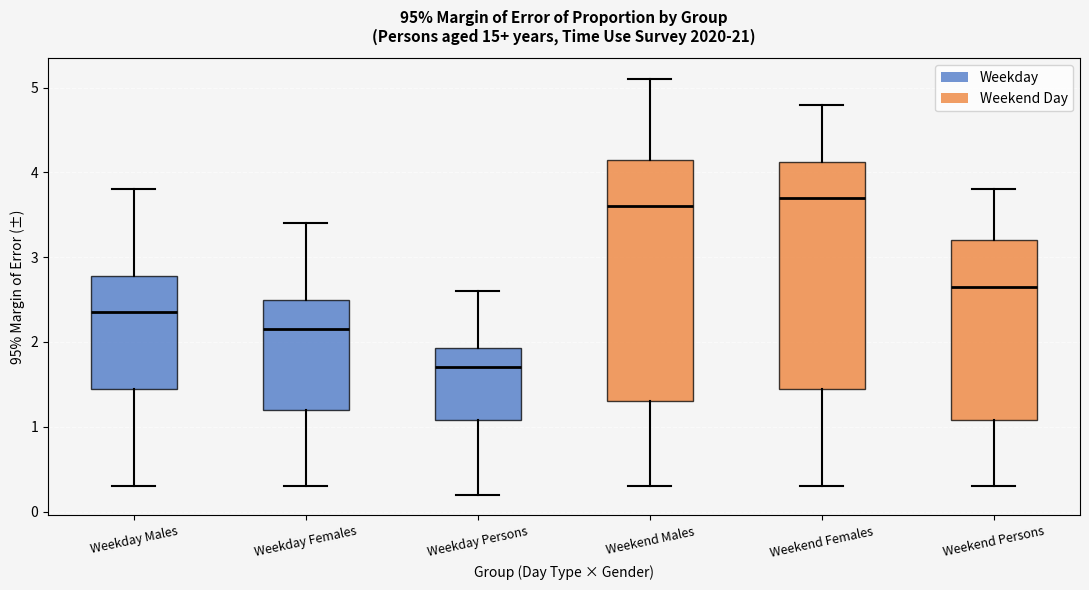

Which box has the lowest median line?

Weekday Persons